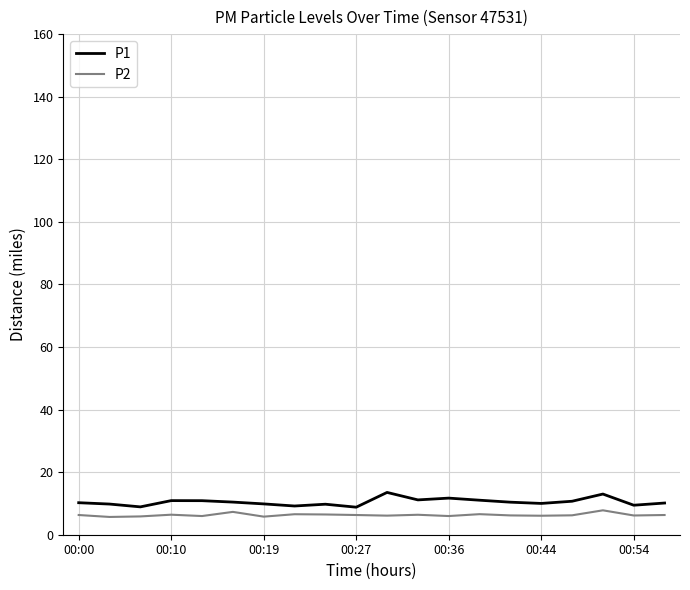

What is the minimum value shown in the chart?

5.7